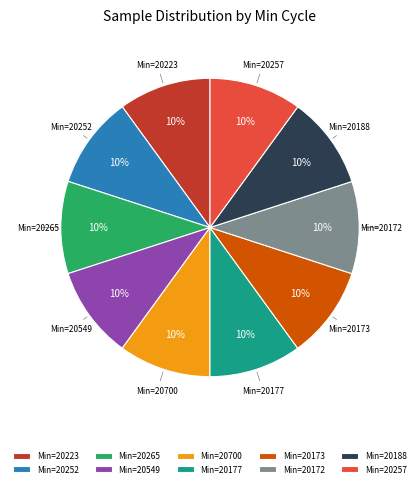

Is there any slice that represents more than half of the pie?

No